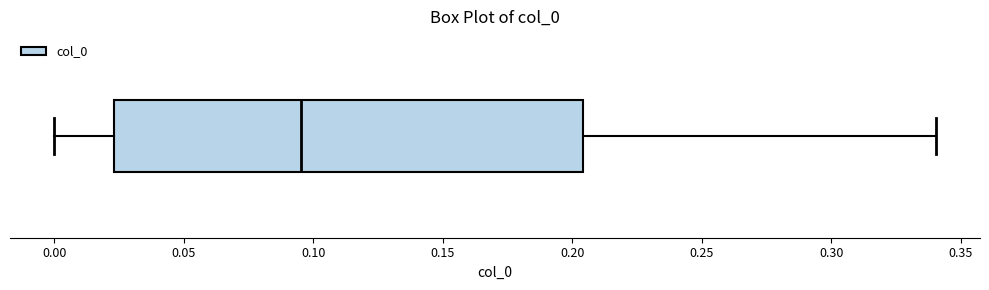

Transcribe this box plot: give where the median line is, the range the box spans, and where the two whiskers end, as read against the x-axis. The values are not printed on the chart, so give them approximately, as read against the axis.

median 0.095, box 0.025 to 0.205, whiskers 0.000 to 0.340